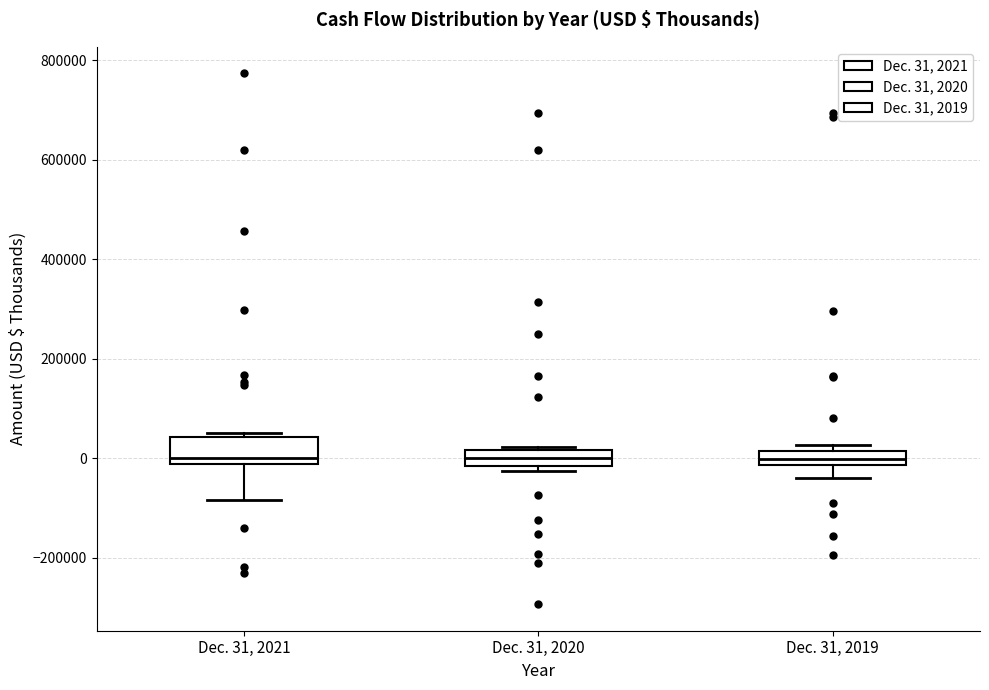

Comparing the boxes themselves (not the whiskers), which one is the tallest?

Dec. 31, 2021